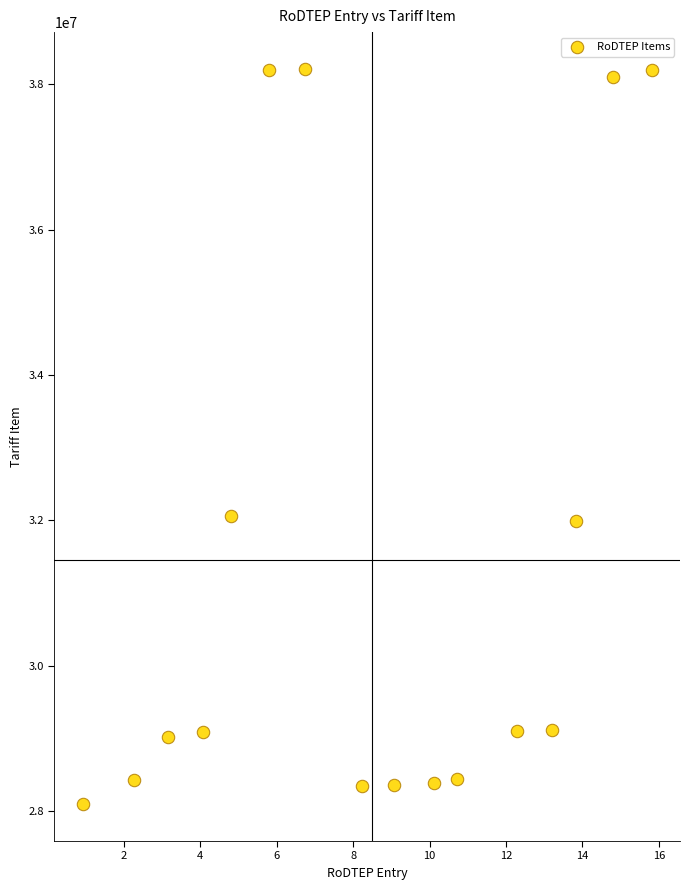

What is the range of Y values (max minus min)?

10118490.2